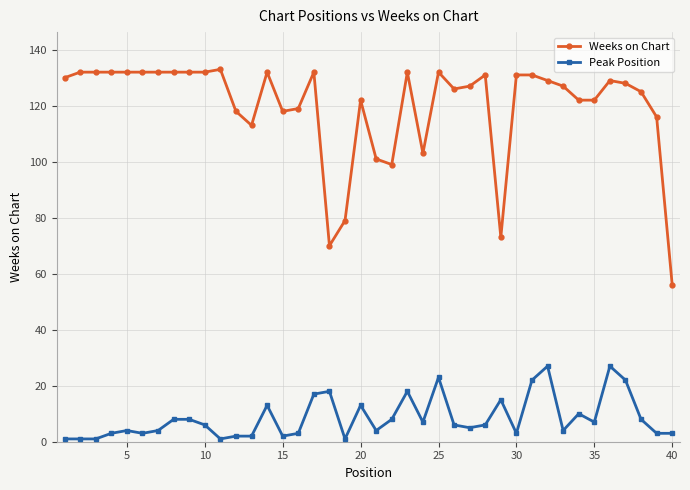

True or false: Weeks on Chart and Peak Position cross at least once.

False